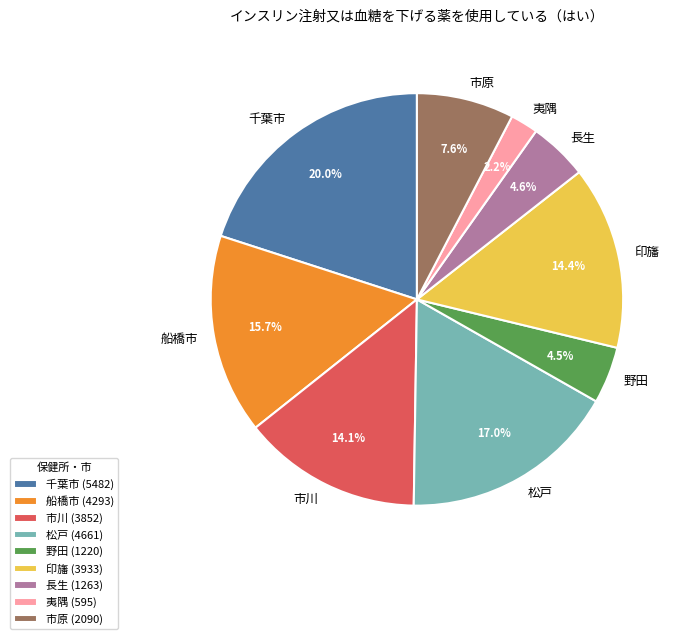

To the nearest percent, what is the combined percentage of 夷隅 and 野田?

7%